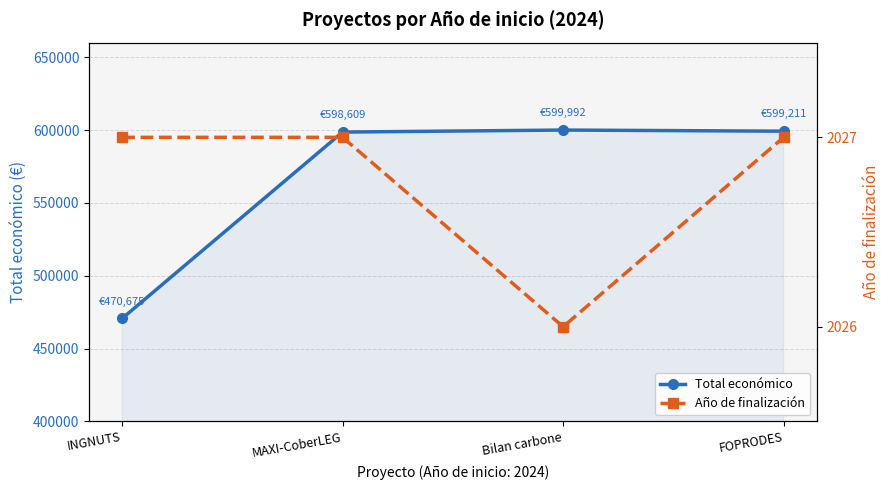

At which category is the sum across all series the highest?

Bilan carbone